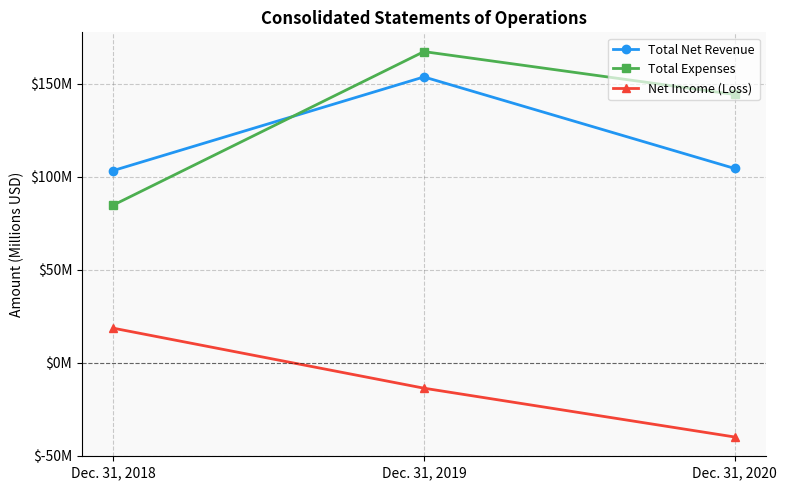

Does the chart have visible grid lines?

Yes